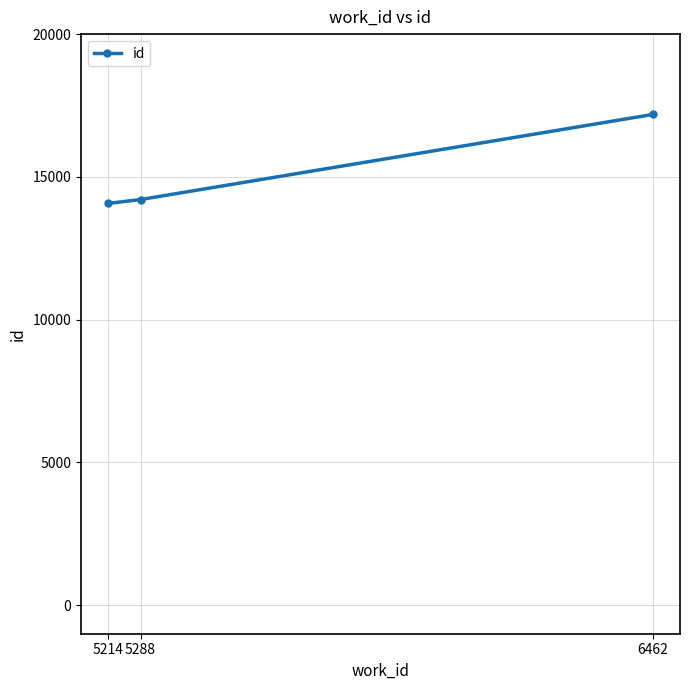

The value at 5288 is 14206. True or false?

True